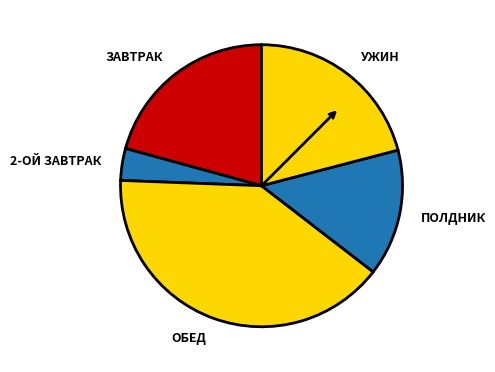

Is the sum of 2-ОЙ ЗАВТРАК and ЗАВТРАК greater than half?

No